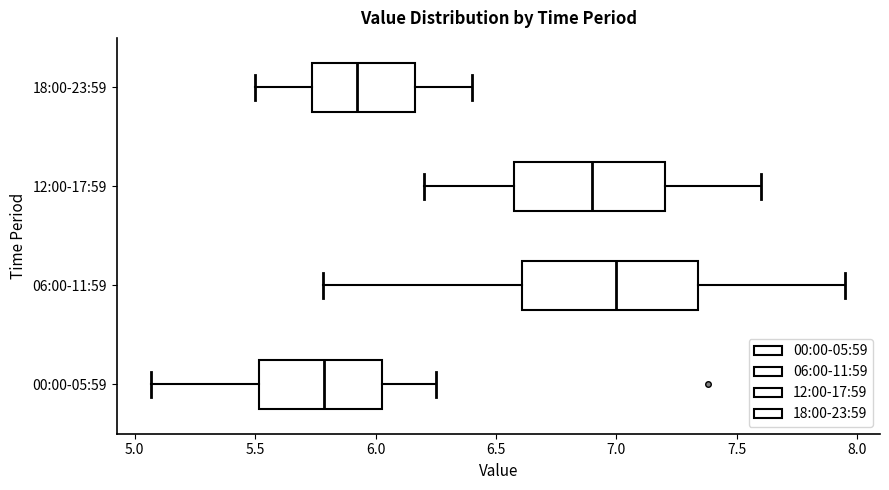

Where is the left edge of the box for 18:00-23:59 on the x-axis? The values are not printed on the chart, so give them approximately, as read against the axis.

5.75